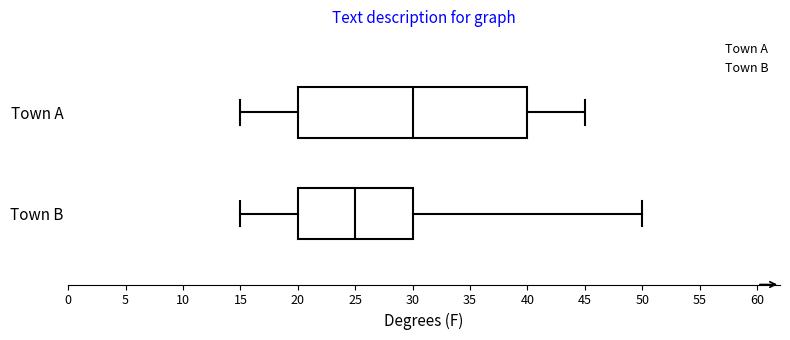

Where does the left whisker of the box for Town B end on the x-axis? The values are not printed on the chart, so give them approximately, as read against the axis.

15